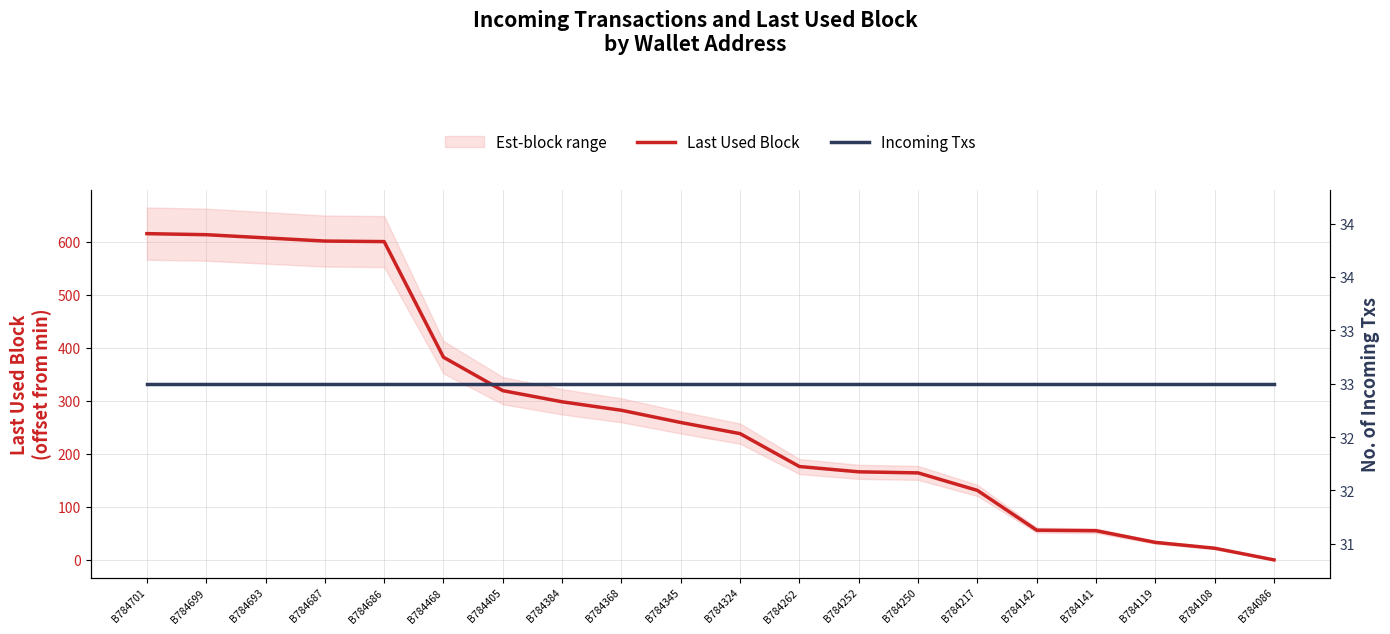

At which label is Last Used Block closest to 307?

B784384